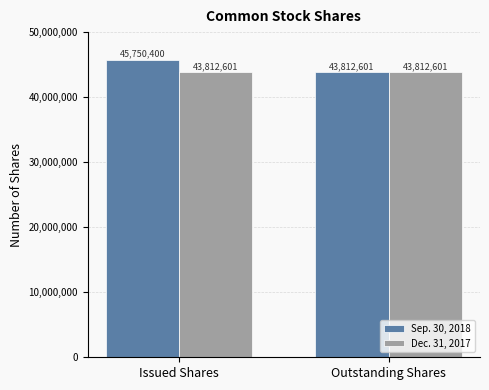

What is the total value across all series at Issued Shares?

89563001